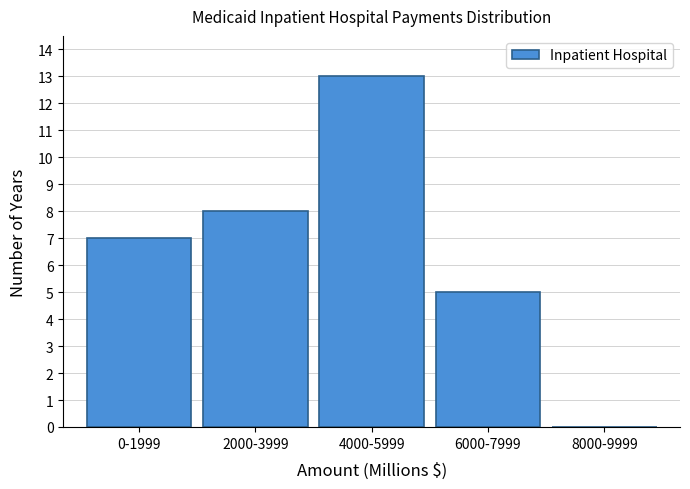

Reading left to right, list all the values displayed in this chart.

0-1999=7	2000-3999=8	4000-5999=13	6000-7999=5	8000-9999=0